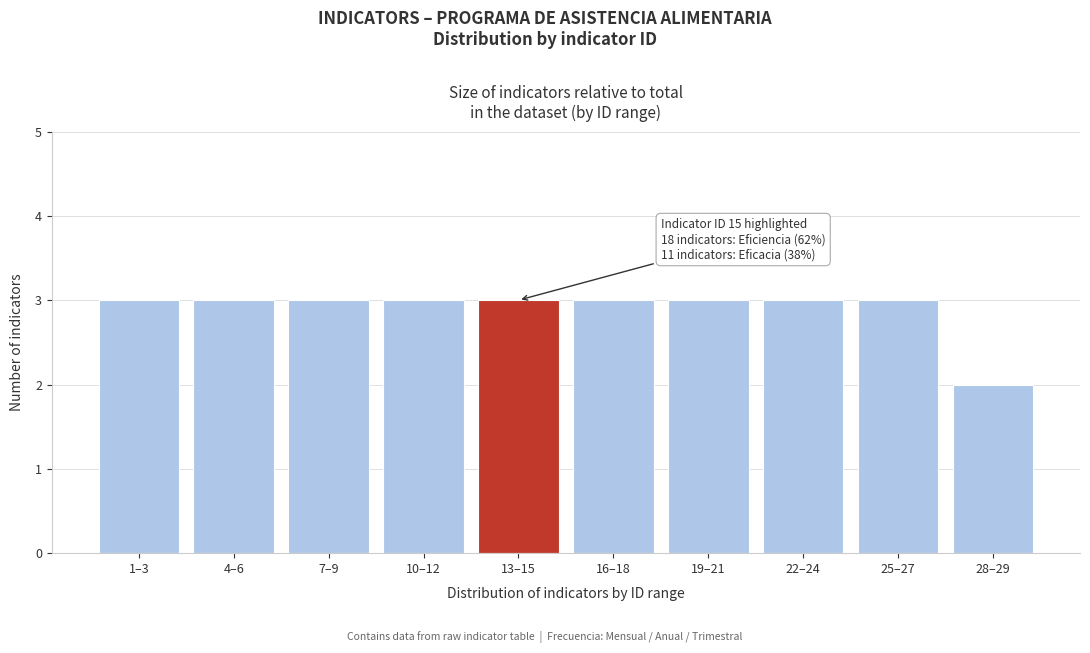

Reading left to right, what are all the values shown in this chart?

1–3=3	4–6=3	7–9=3	10–12=3	13–15=3	16–18=3	19–21=3	22–24=3	25–27=3	28–29=2